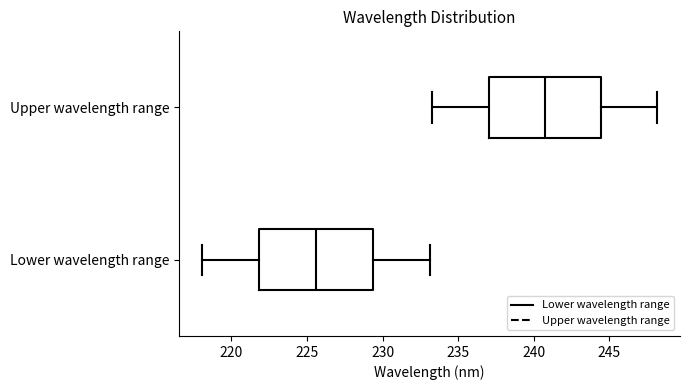

Reading bottom to top, transcribe this box plot: for each box, give where its median line is, the range the box spans, and where its two whiskers end, as read against the x-axis. The values are not printed on the chart, so give them approximately, as read against the axis.

Lower wavelength range: median 225.5, box 222.0 to 229.5, whiskers 218.0 to 233.0
Upper wavelength range: median 241.0, box 237.0 to 244.5, whiskers 233.5 to 248.0